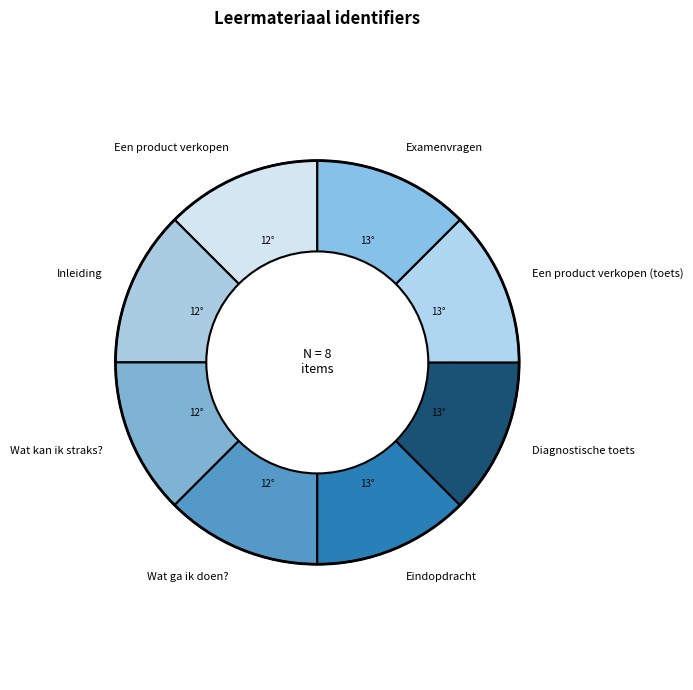

Is there any slice that represents more than half of the pie?

No